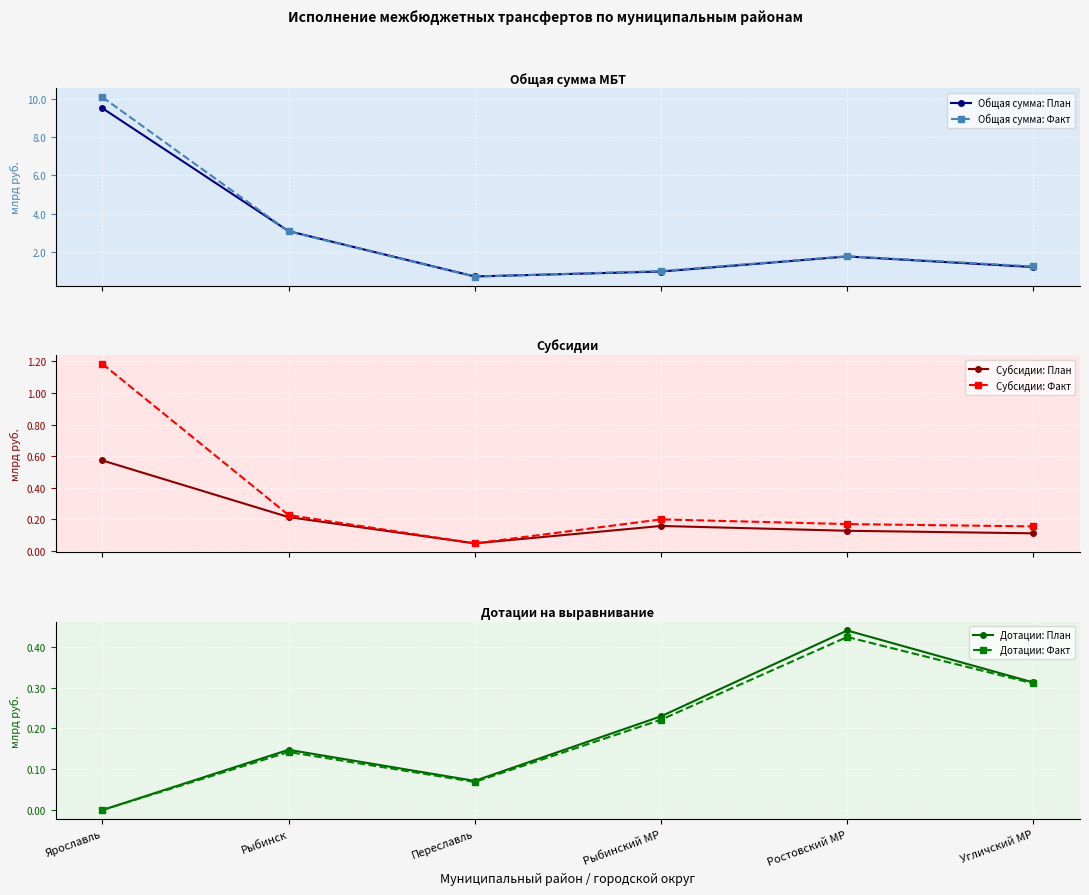

What is the total value across all series at Рыбинский МР?

2848516299